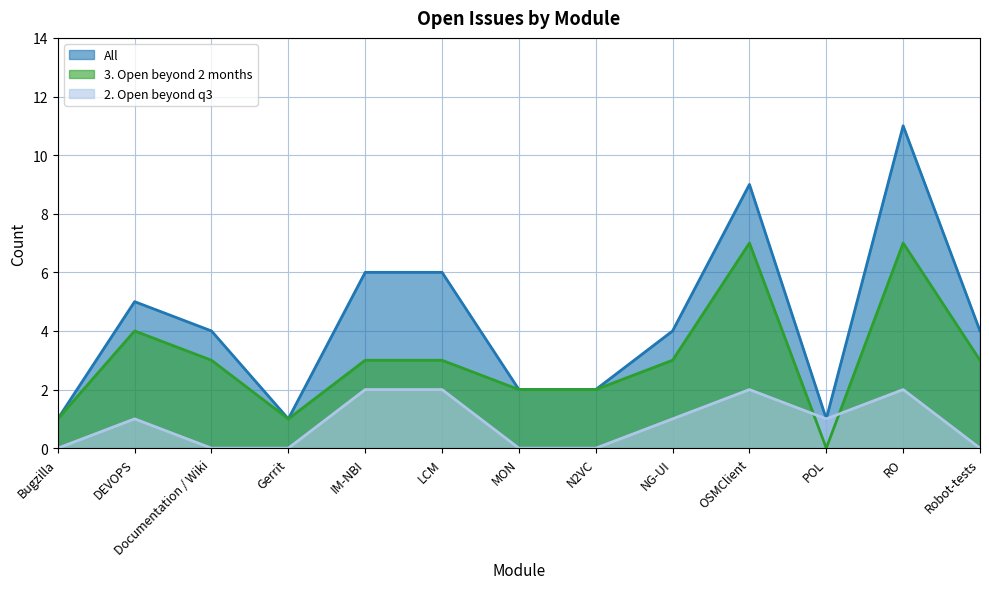

Where is All nearest to the value 6?

IM-NBI